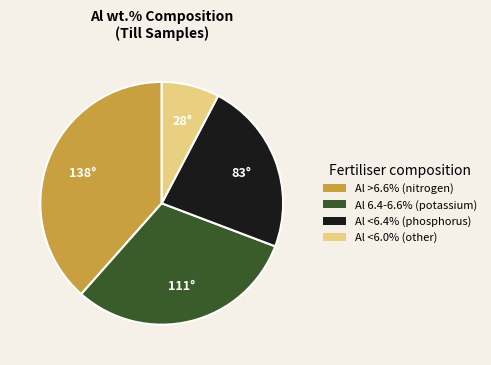

Is there any slice that represents more than half of the pie?

No